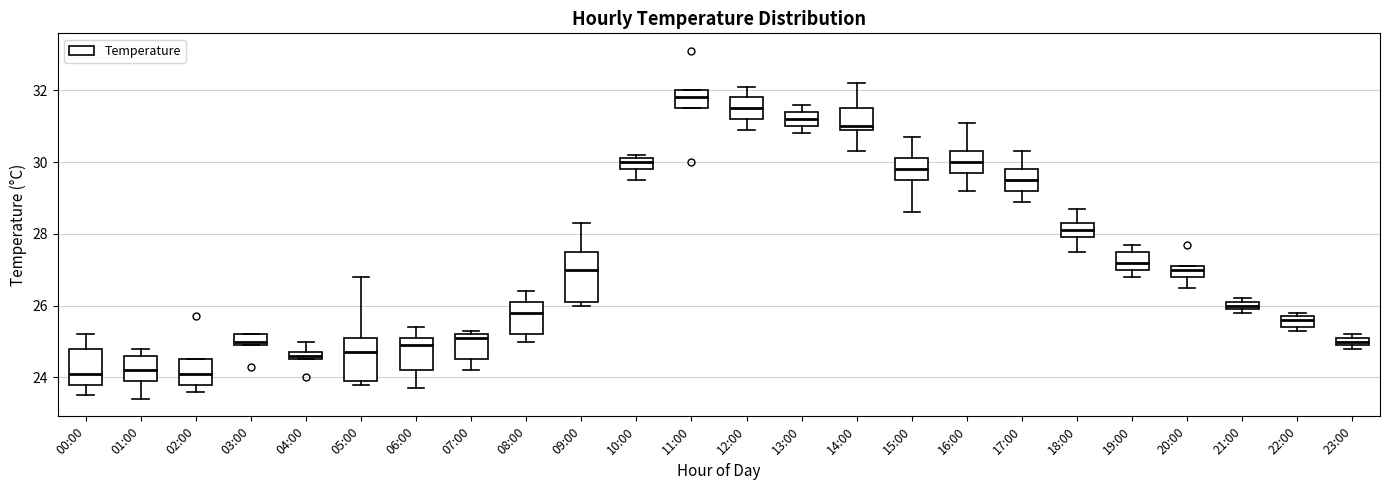

Which box's median line is the highest?

11:00